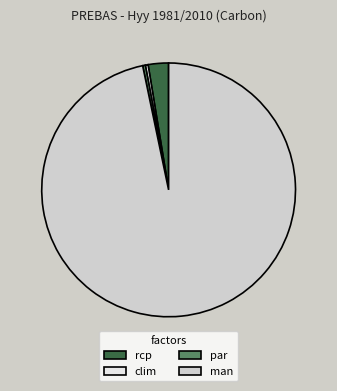

Which category has the biggest portion of the pie?

man